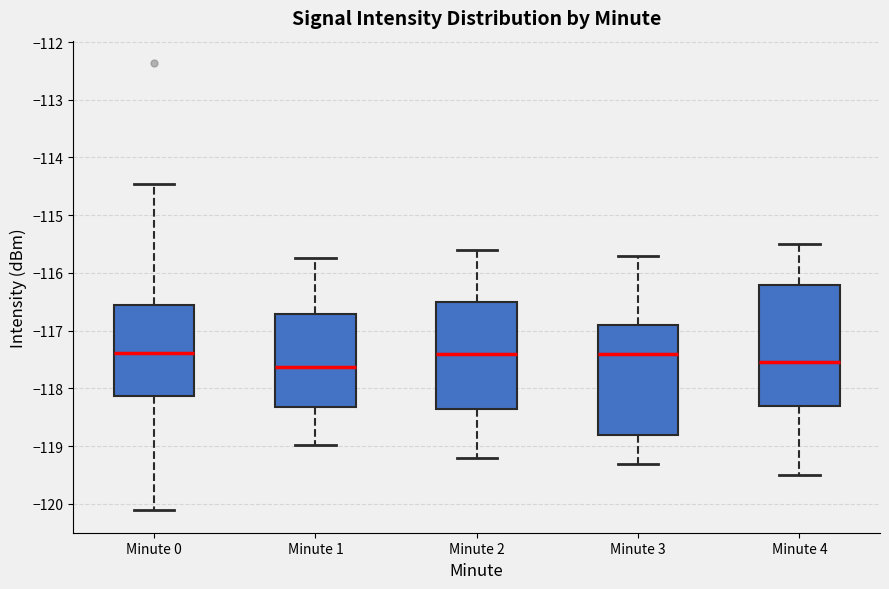

Reading left to right, read every box against the y-axis: the position of its median line, the range the box covers, and the ends of its whiskers. The values are not printed on the chart, so give them approximately, as read against the axis.

Minute 0: median -117.4, box -118.1 to -116.6, whiskers -120.1 to -114.5
Minute 1: median -117.6, box -118.3 to -116.7, whiskers -119.0 to -115.7
Minute 2: median -117.4, box -118.3 to -116.5, whiskers -119.2 to -115.6
Minute 3: median -117.4, box -118.8 to -116.9, whiskers -119.3 to -115.7
Minute 4: median -117.5, box -118.3 to -116.2, whiskers -119.5 to -115.5